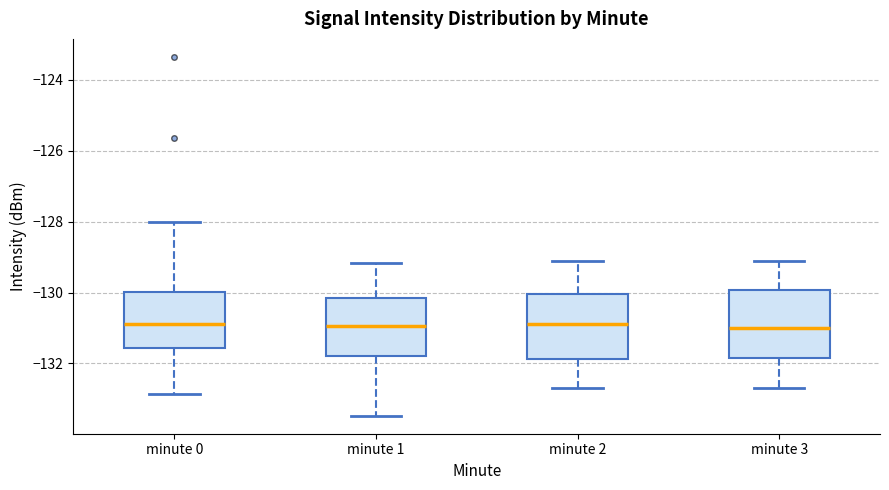

Reading left to right, read every box against the y-axis: the position of its median line, the range the box covers, and the ends of its whiskers. The values are not printed on the chart, so give them approximately, as read against the axis.

minute 0: median -130.8, box -131.6 to -130.0, whiskers -132.8 to -128.0
minute 1: median -131.0, box -131.8 to -130.2, whiskers -133.4 to -129.2
minute 2: median -130.8, box -131.8 to -130.0, whiskers -132.6 to -129.0
minute 3: median -131.0, box -131.8 to -130.0, whiskers -132.6 to -129.0